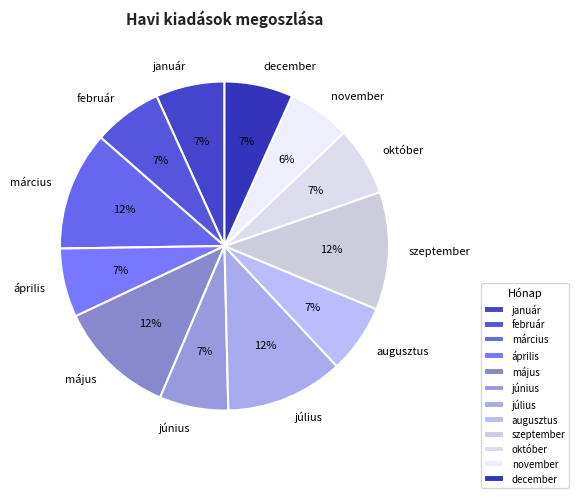

How many segments does this pie chart have?

12